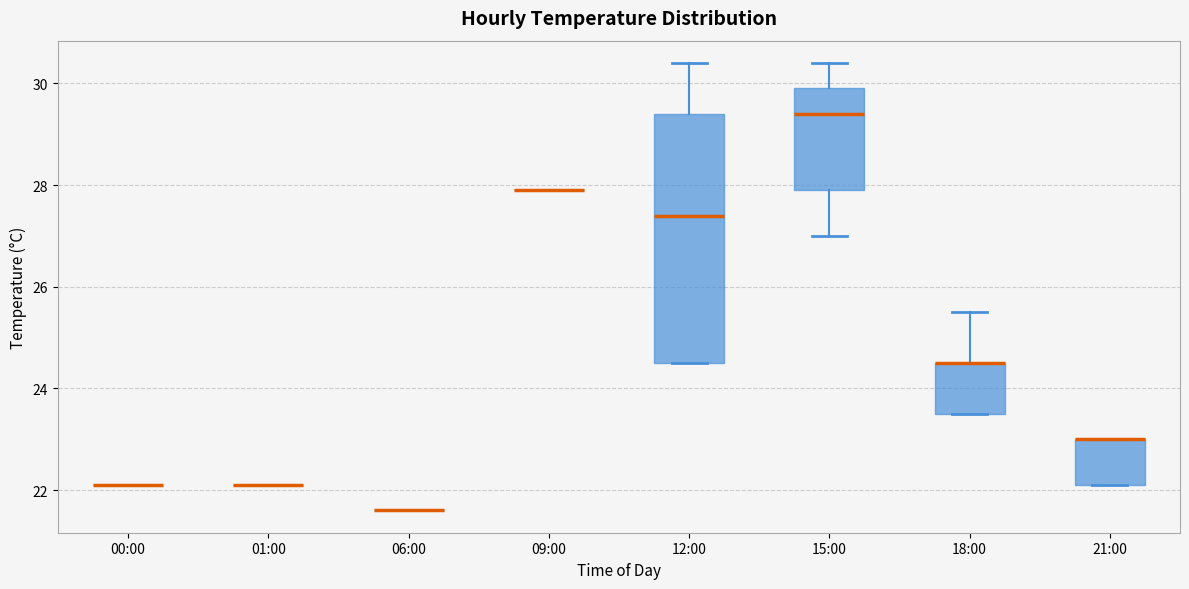

Comparing the boxes themselves (not the whiskers), which one is the tallest?

12:00